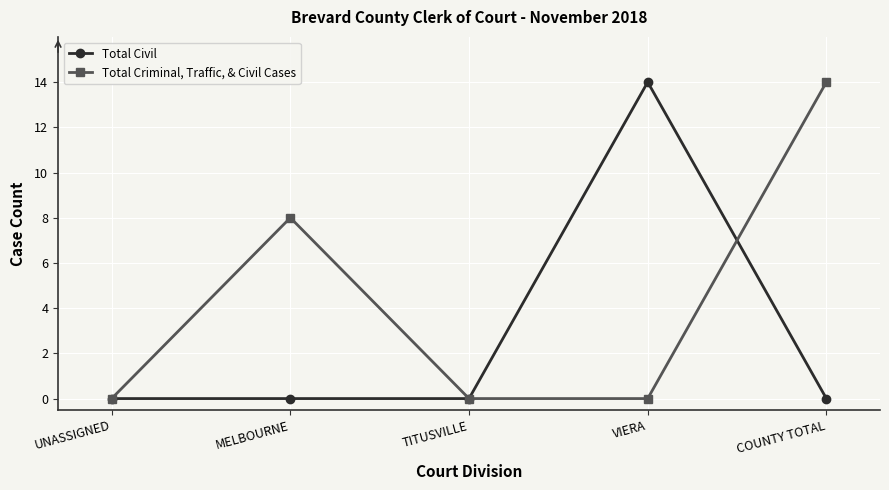

Which series has the largest total across all categories?

Total Criminal, Traffic, & Civil Cases